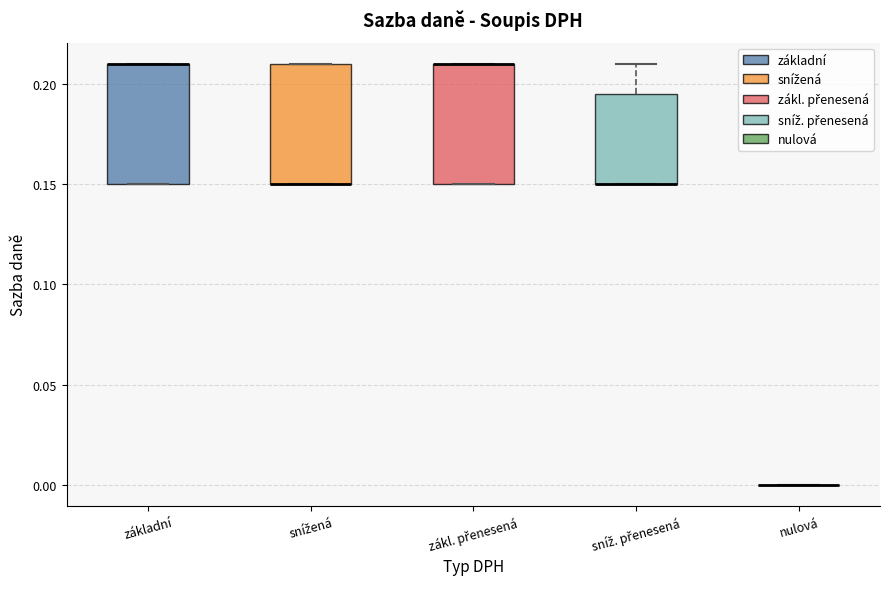

Reading left to right, transcribe this box plot: for each box, give where its median line is, the range the box spans, and where its two whiskers end, as read against the y-axis. The values are not printed on the chart, so give them approximately, as read against the axis.

základní: median 0.210 (drawn on the box's upper edge), box 0.150 to 0.210, whiskers 0.150 to 0.210
snížená: median 0.150 (drawn on the box's lower edge), box 0.150 to 0.210, whiskers 0.150 to 0.210
zákl. přenesená: median 0.210 (drawn on the box's upper edge), box 0.150 to 0.210, whiskers 0.150 to 0.210
sníž. přenesená: median 0.150 (drawn on the box's lower edge), box 0.150 to 0.195, whiskers 0.150 to 0.210
nulová: box collapsed to a line at 0.000, whiskers 0.000 to 0.000